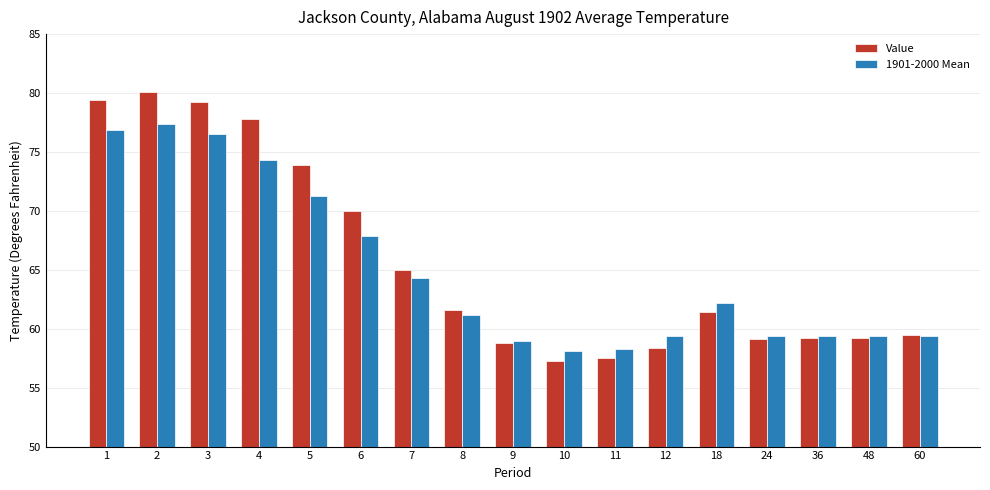

What is the spread (max minus min) of values at 2?

2.7